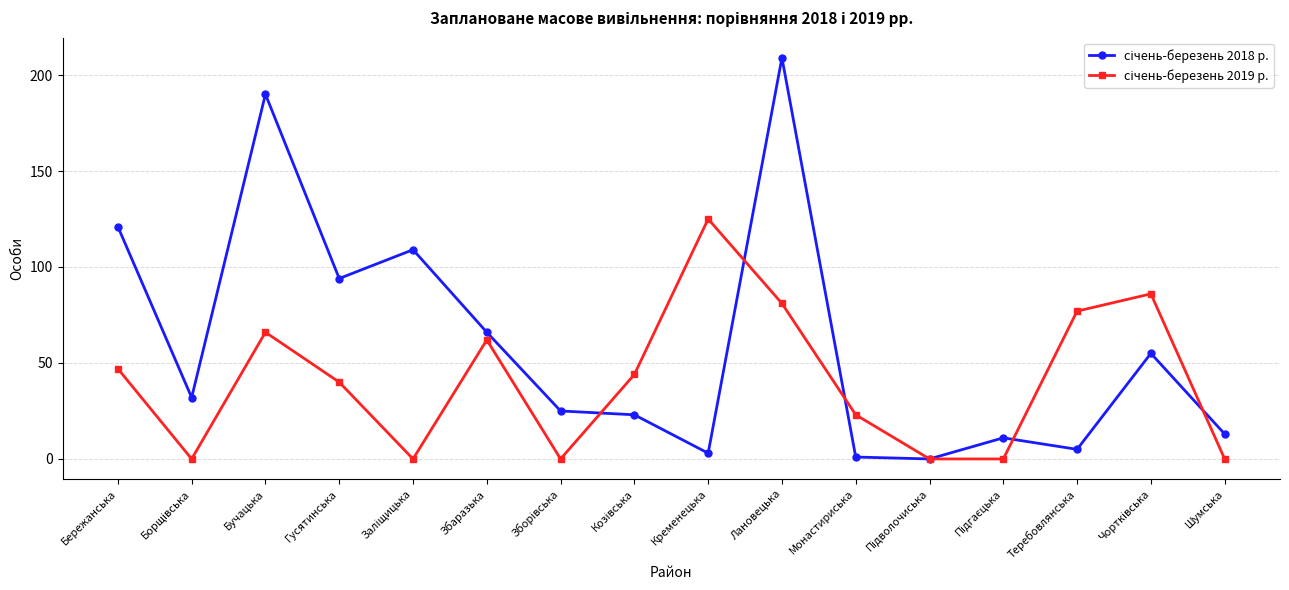

At which category does the chart reach its peak across all series?

Лановецька